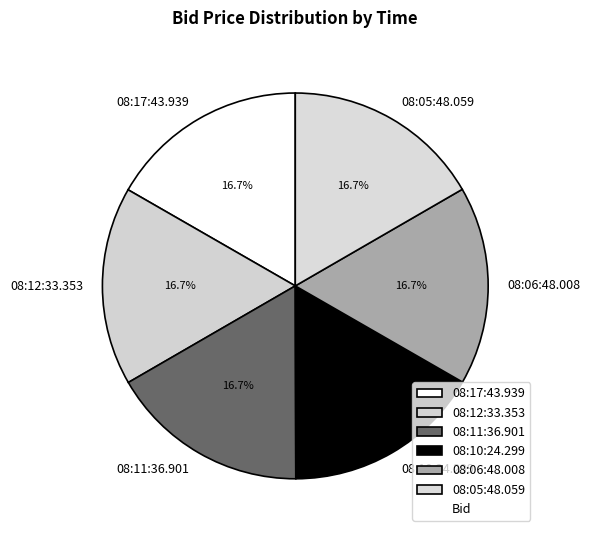

To the nearest percent, what is the combined percentage of 08:17:43.939 and 08:11:36.901?

33%